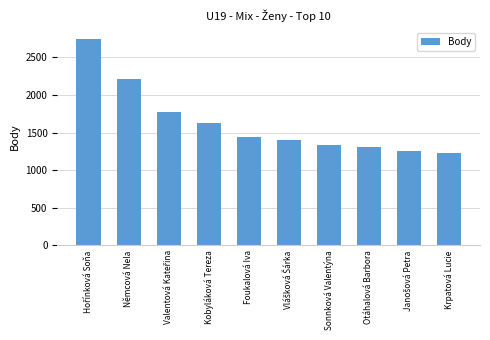

How many values are below 1440?

5